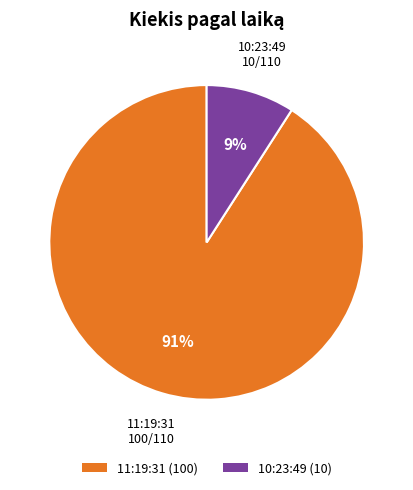

The 10:23:49 slice represents 3% of the pie. True or false?

False